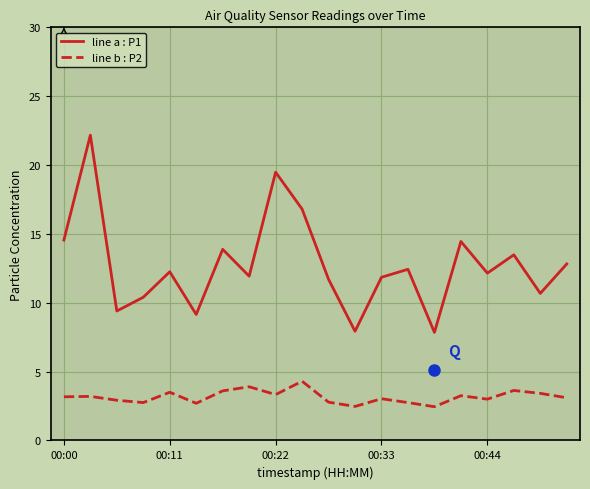

Which series has the largest total across all categories?

line a : P1